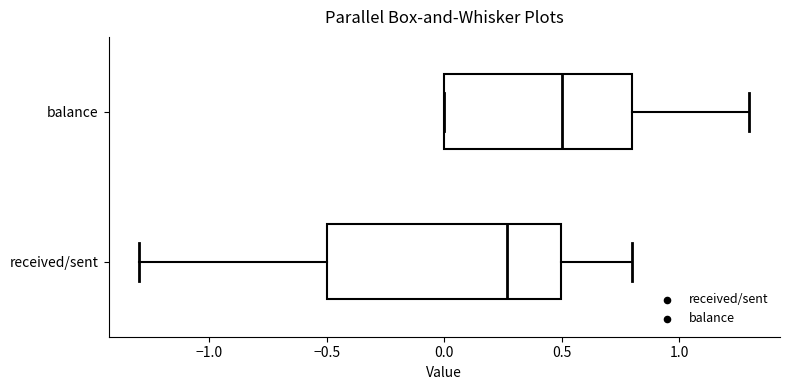

Where does the right whisker of the box for received/sent end on the x-axis? The values are not printed on the chart, so give them approximately, as read against the axis.

0.80